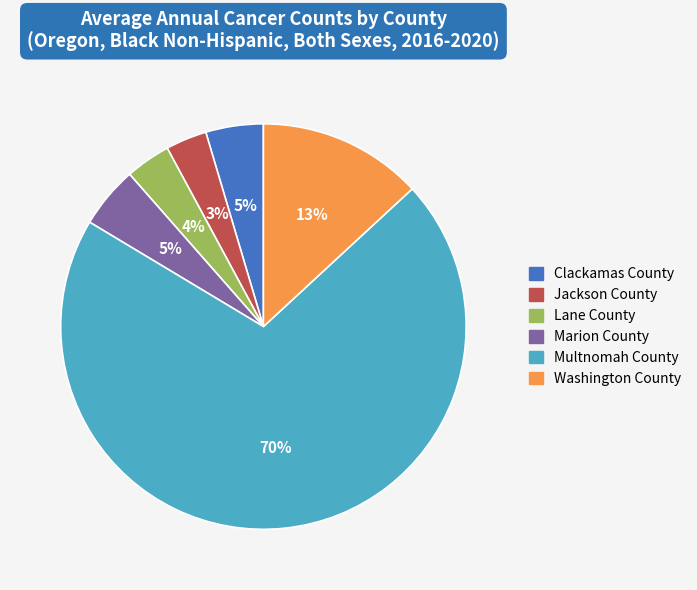

How many segments does this pie chart have?

6